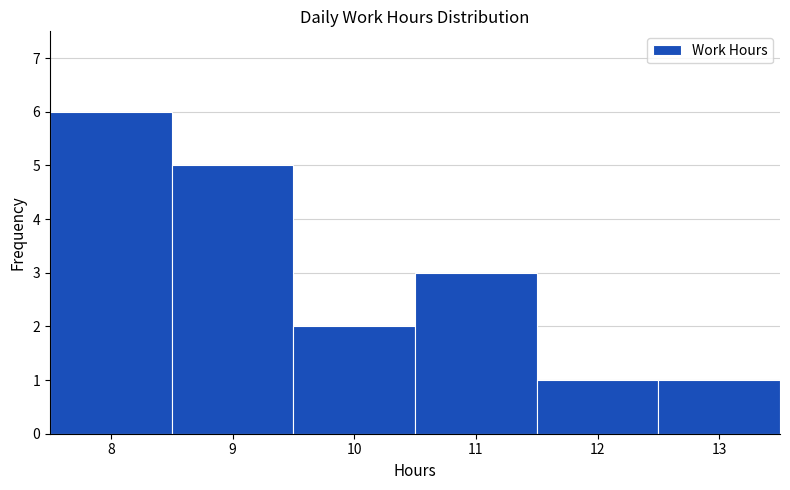

Reading left to right, what are all the values shown in this chart?

8=6	9=5	10=2	11=3	12=1	13=1